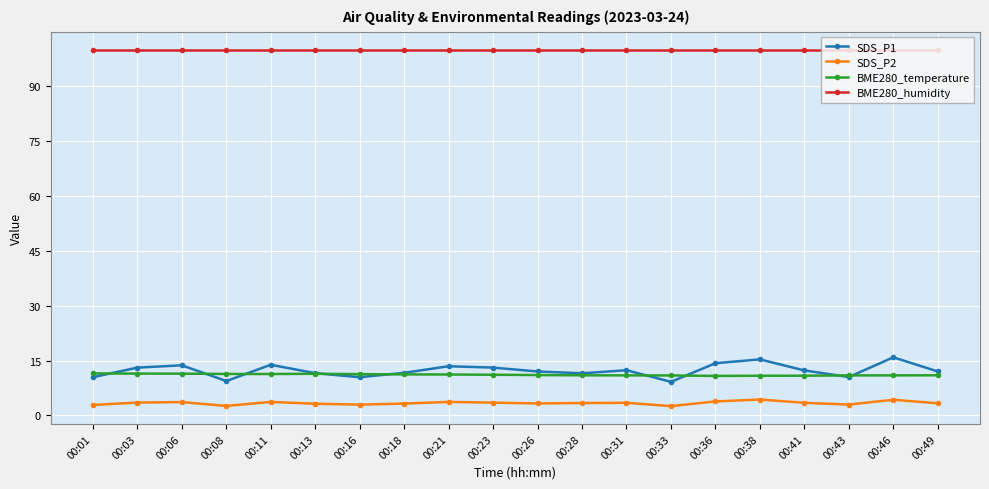

What is the maximum value for BME280_temperature?

11.5